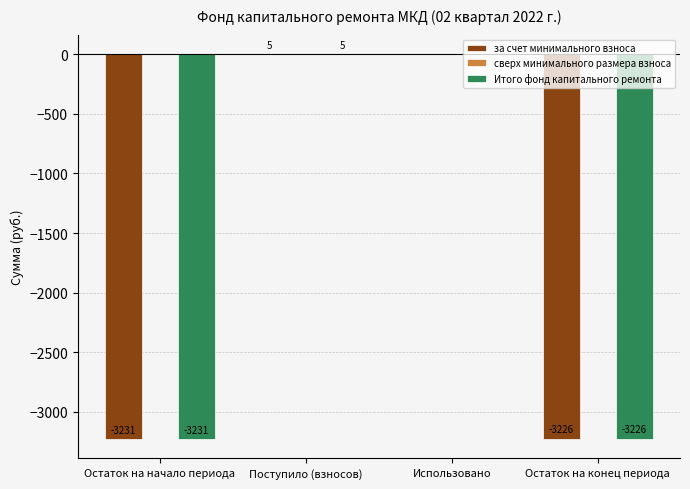

The value of Итого фонд капитального ремонта at Остаток на начало периода is -4873.6. True or false?

False